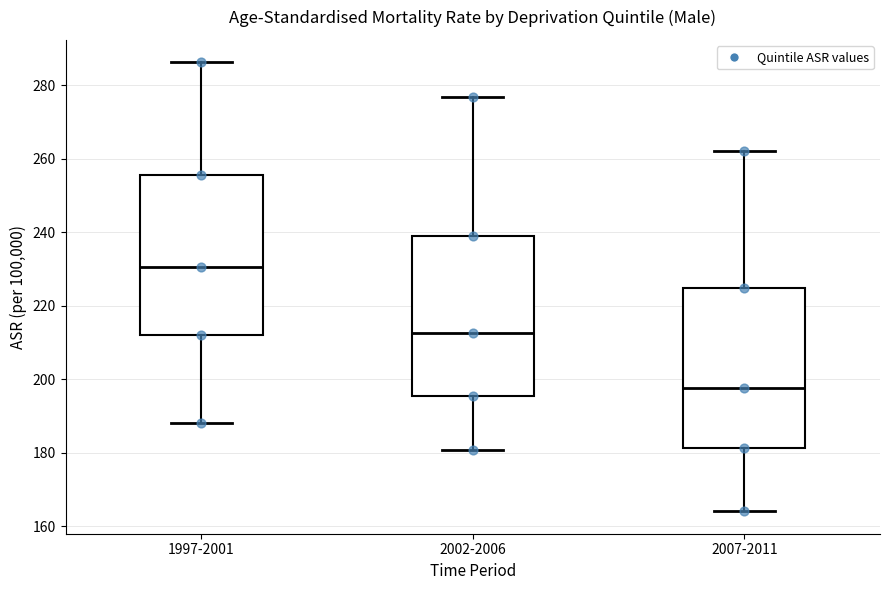

Reading left to right, transcribe this box plot: for each box, give where its median line is, the range the box spans, and where its two whiskers end, as read against the y-axis. The values are not printed on the chart, so give them approximately, as read against the axis.

1997-2001: median 230, box 212 to 256, whiskers 188 to 286
2002-2006: median 212, box 196 to 238, whiskers 180 to 276
2007-2011: median 198, box 182 to 224, whiskers 164 to 262